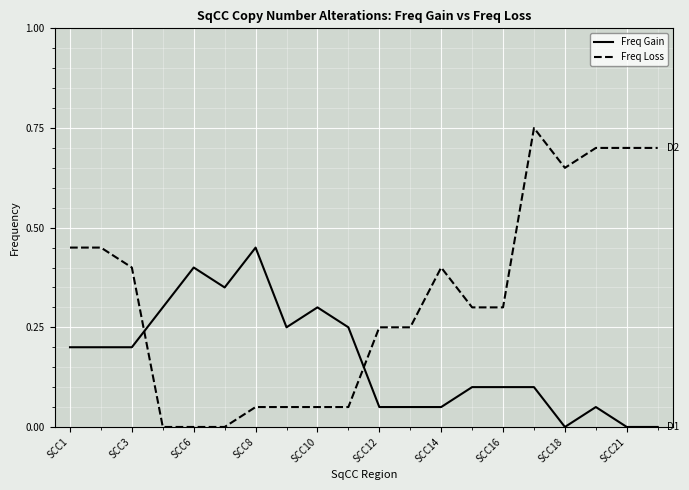

How many Freq Gain values are between 0 and 1?

20